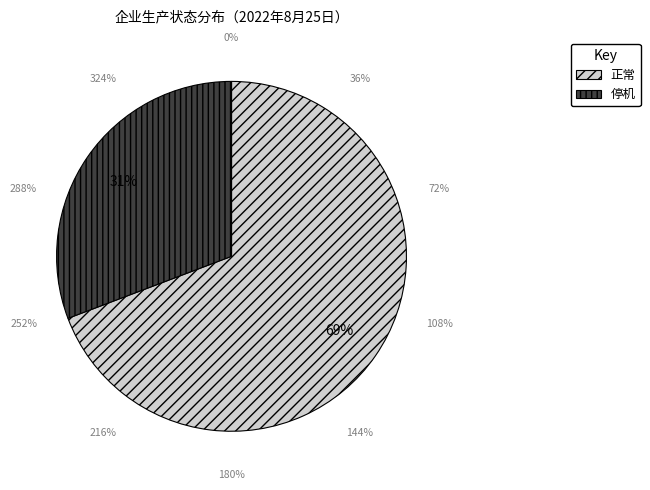

True or false: 正常 accounts for 84% of the total.

False